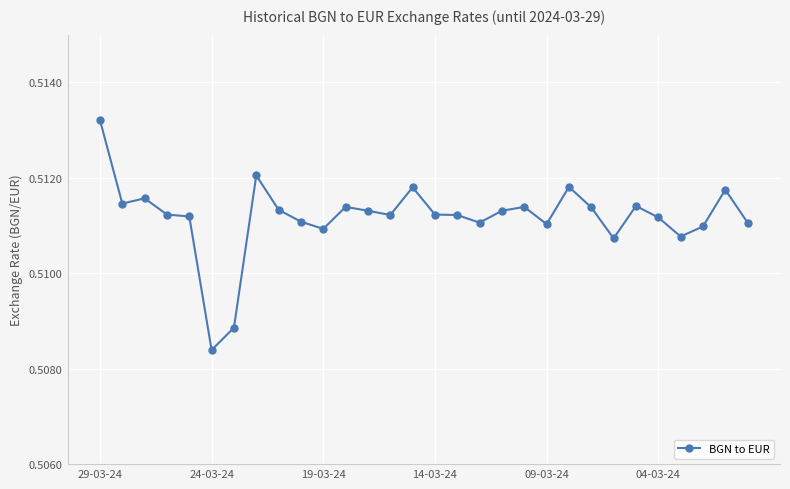

How many series are shown in this chart?

1